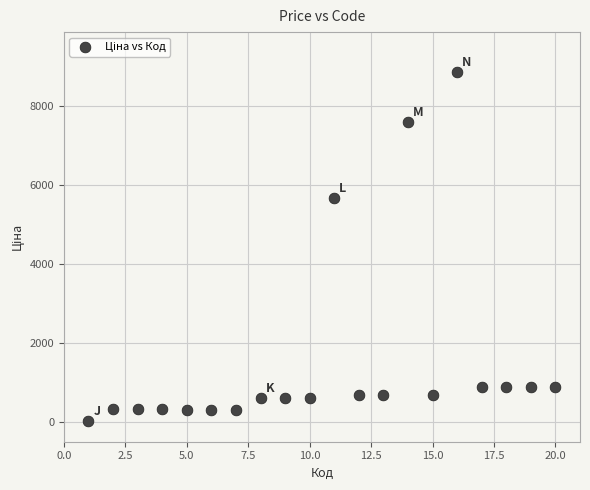

What is the range of Y values (max minus min)?

8824.6